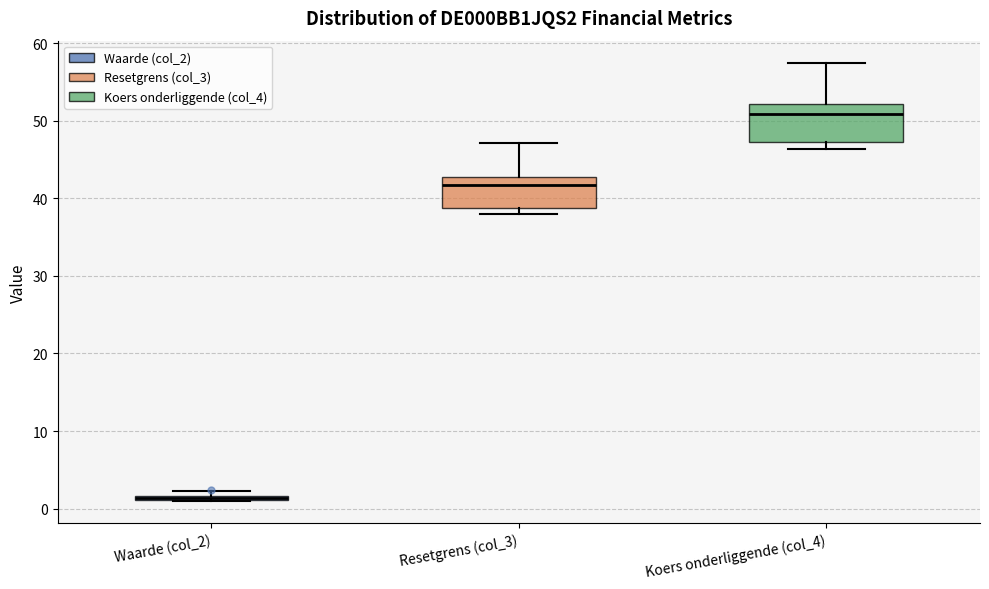

Where does the median line of the box for Resetgrens (col_3) sit on the y-axis? The values are not printed on the chart, so give them approximately, as read against the axis.

42